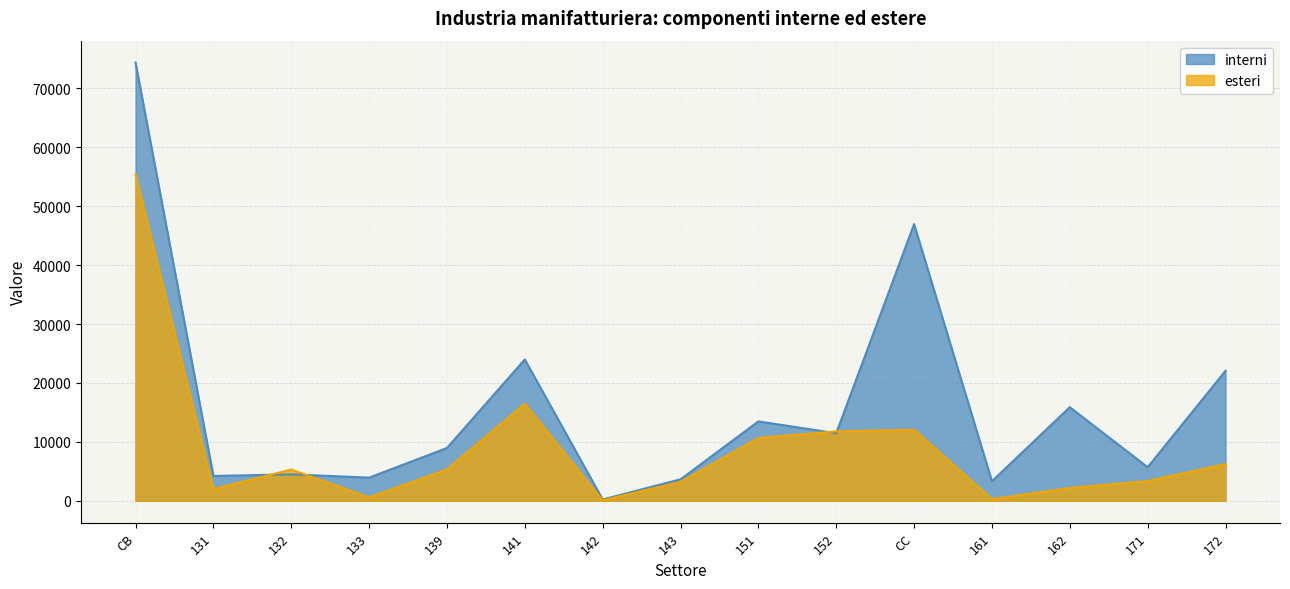

Which label corresponds to the smallest value in the chart?

142